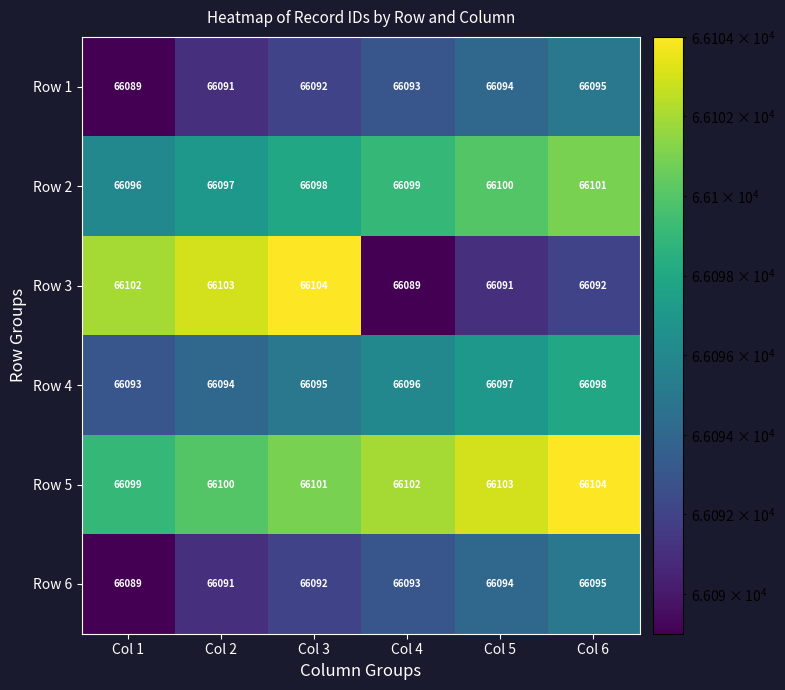

List the labels in order of Row 3 value, smallest first.

Col 4, Col 5, Col 6, Col 1, Col 2, Col 3